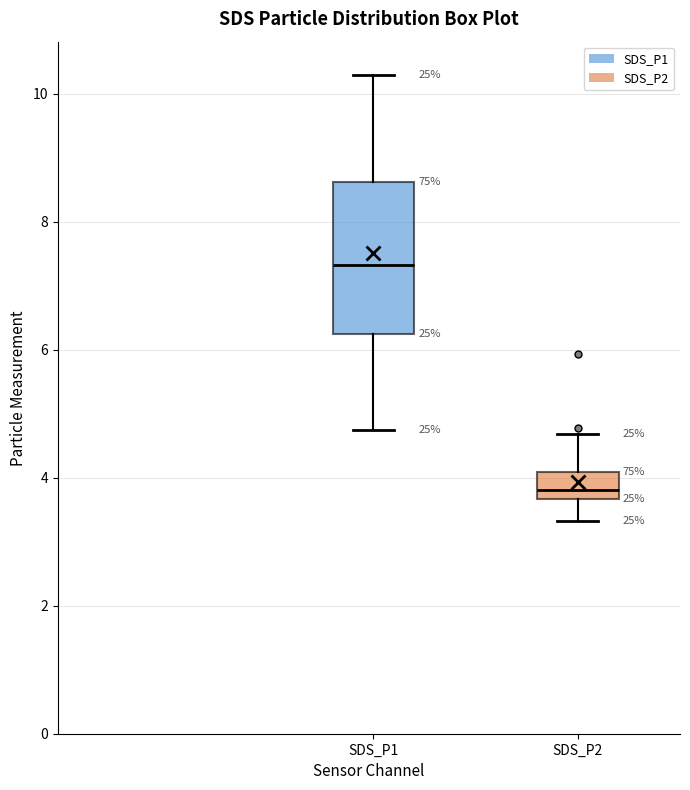

Reading left to right, read every box against the y-axis: the position of its median line, the range the box covers, and the ends of its whiskers. The values are not printed on the chart, so give them approximately, as read against the axis.

SDS_P1: median 7.4, box 6.2 to 8.6, whiskers 4.8 to 10.4
SDS_P2: median 3.8, box 3.6 to 4.0, whiskers 3.4 to 4.6